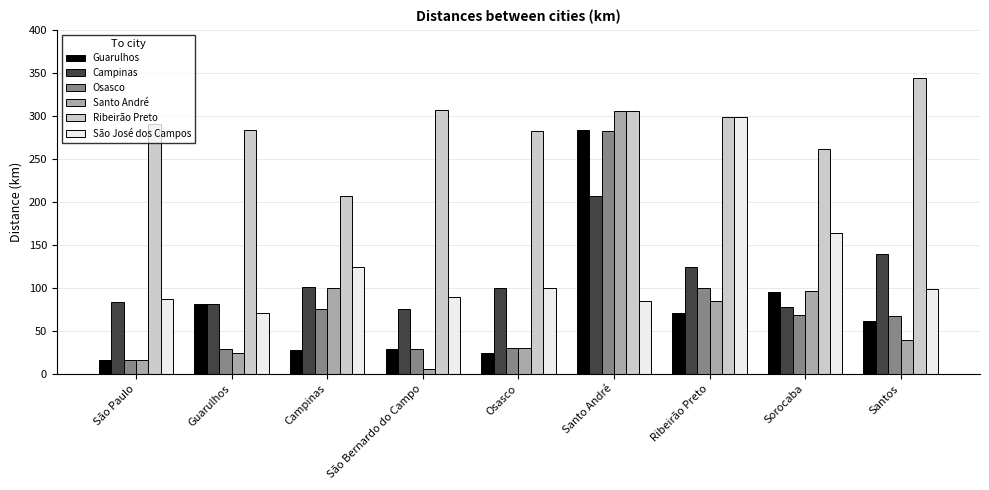

What is the label of the 9th bar from the left?

Santos